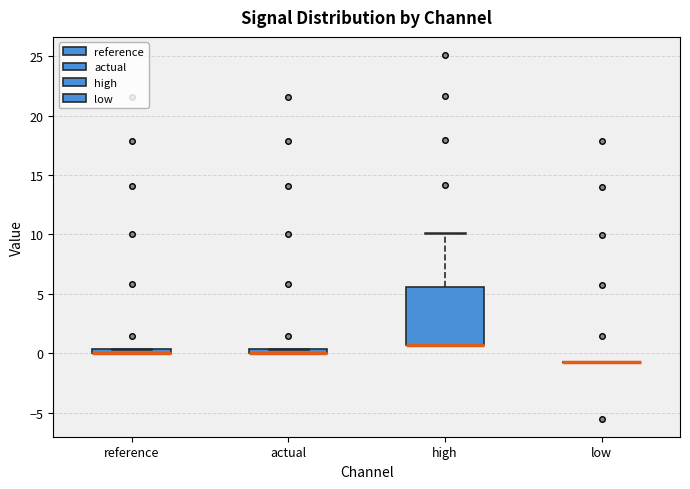

Which box is the tallest, from its lower edge to its upper edge?

high